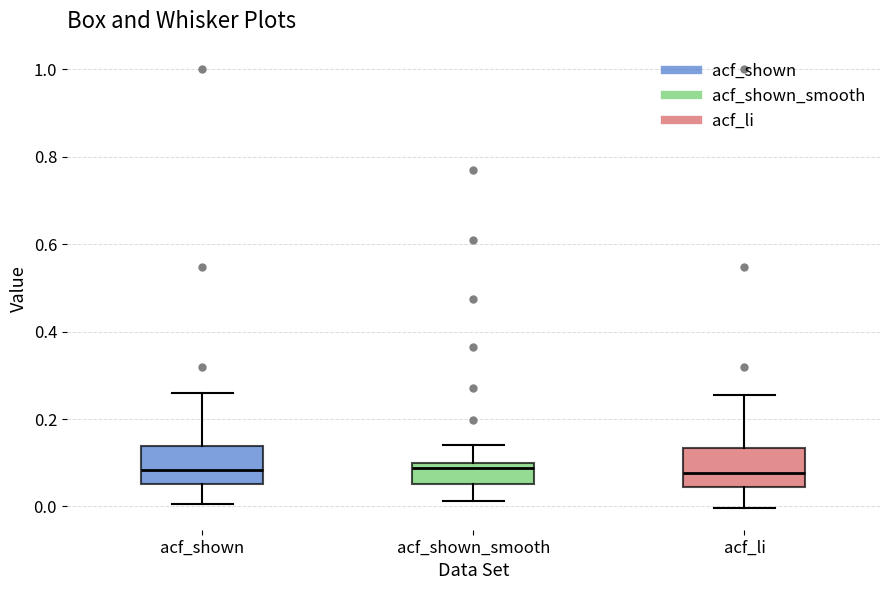

Reading left to right, read every box against the y-axis: the position of its median line, the range the box covers, and the ends of its whiskers. The values are not printed on the chart, so give them approximately, as read against the axis.

acf_shown: median 0.08, box 0.06 to 0.14, whiskers 0.00 to 0.26
acf_shown_smooth: median 0.08, box 0.06 to 0.10, whiskers 0.02 to 0.14
acf_li: median 0.08, box 0.04 to 0.14, whiskers 0.00 to 0.26